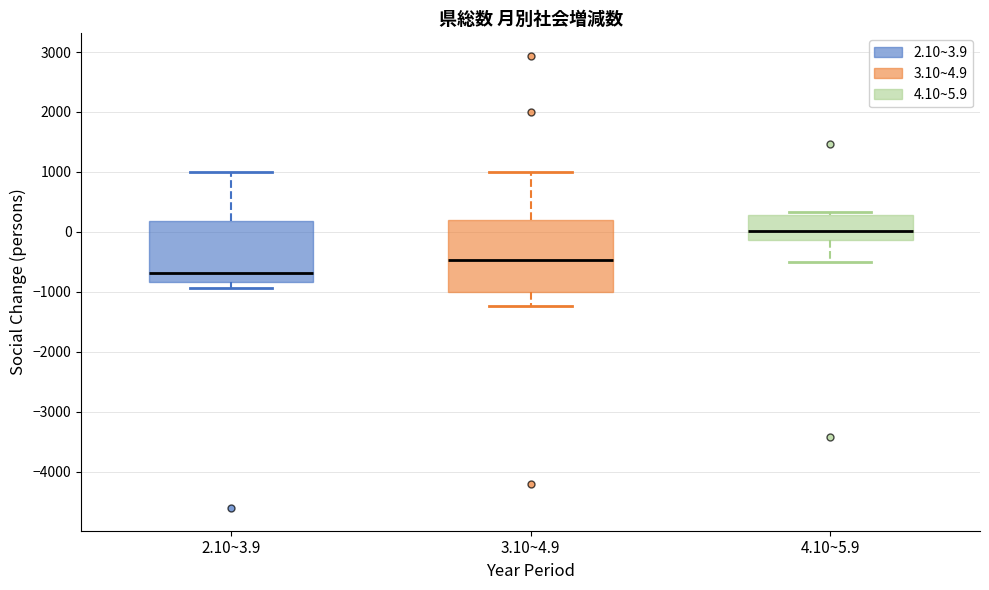

Reading left to right, read every box against the y-axis: the position of its median line, the range the box covers, and the ends of its whiskers. The values are not printed on the chart, so give them approximately, as read against the axis.

2.10~3.9: median -700, box -800 to 200, whiskers -900 to 1000
3.10~4.9: median -500, box -1000 to 200, whiskers -1200 to 1000
4.10~5.9: median 0, box -100 to 300, whiskers -500 to 300 (just above the box's upper edge)